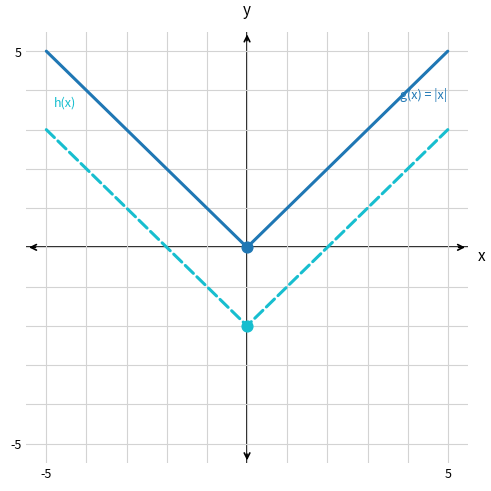

What is the maximum value shown in the chart?

5